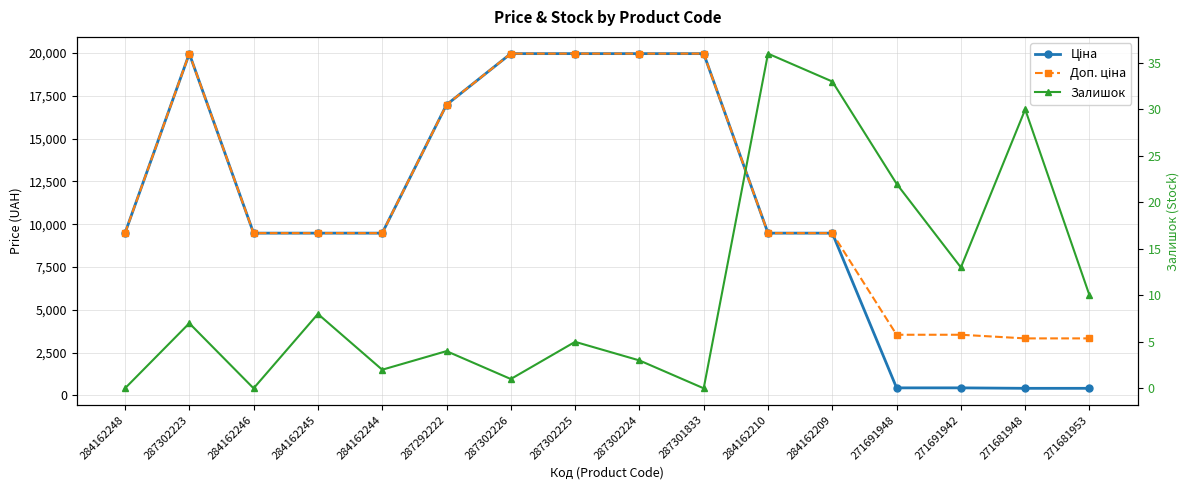

At which label does Доп. ціна first exceed 9480?

284162248